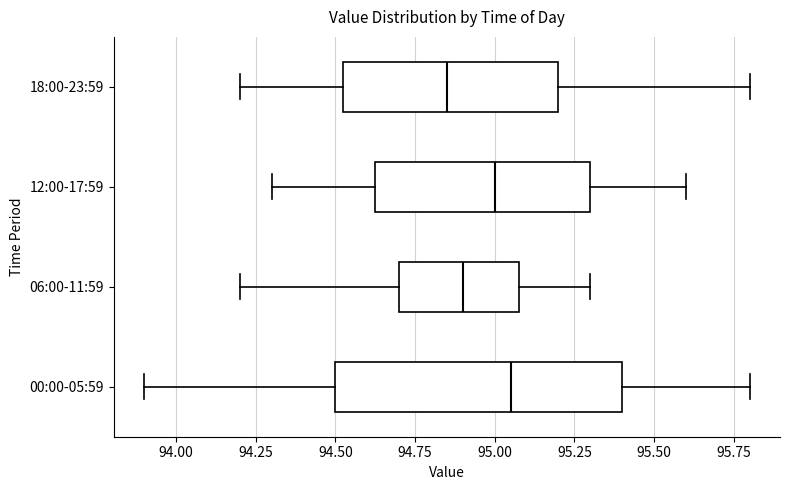

Comparing the boxes themselves (not the whiskers), which one is the widest?

00:00-05:59